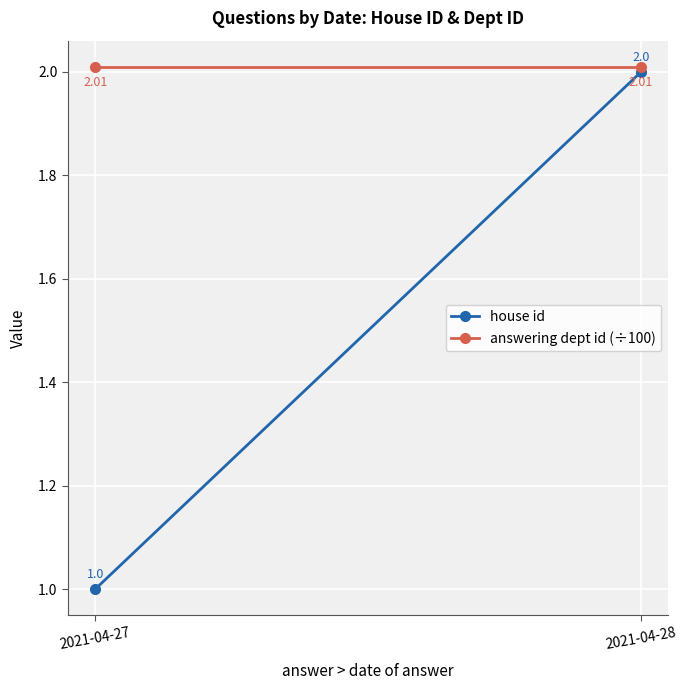

List the labels in order of house id value, largest first.

2021-04-28, 2021-04-27